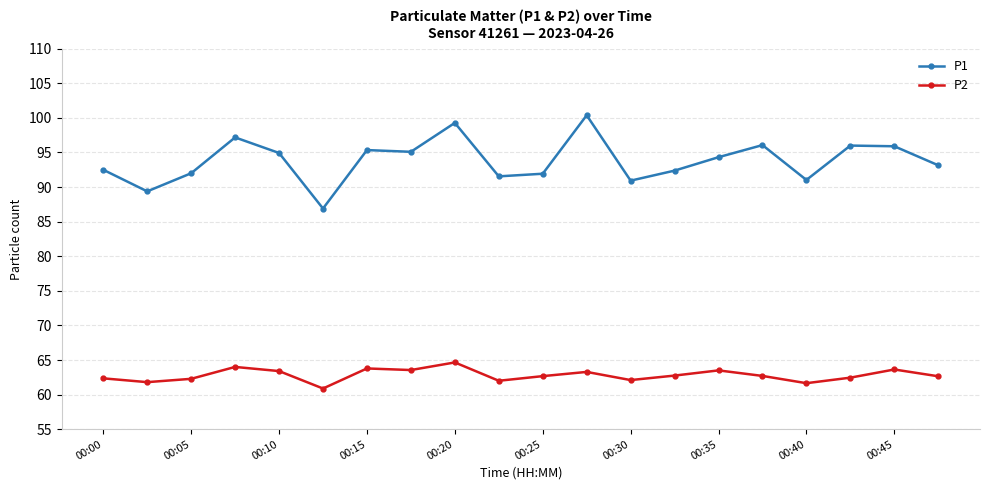

True or false: P2 has more than 0 points higher than both neighbors.

True